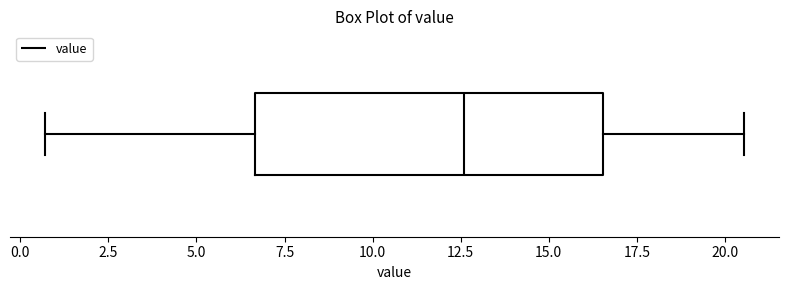

Where does the median line of the box sit on the x-axis? The values are not printed on the chart, so give them approximately, as read against the axis.

12.5